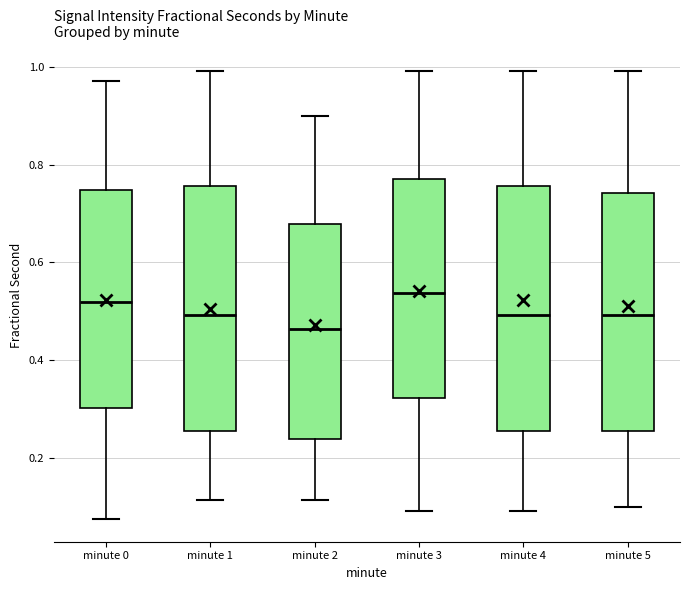

Reading left to right, read every box against the y-axis: the position of its median line, the range the box covers, and the ends of its whiskers. The values are not printed on the chart, so give them approximately, as read against the axis.

minute 0: median 0.52, box 0.30 to 0.74, whiskers 0.08 to 0.98
minute 1: median 0.50, box 0.26 to 0.76, whiskers 0.12 to 1.00
minute 2: median 0.46, box 0.24 to 0.68, whiskers 0.12 to 0.90
minute 3: median 0.54, box 0.32 to 0.78, whiskers 0.10 to 1.00
minute 4: median 0.50, box 0.26 to 0.76, whiskers 0.10 to 1.00
minute 5: median 0.50, box 0.26 to 0.74, whiskers 0.10 to 1.00